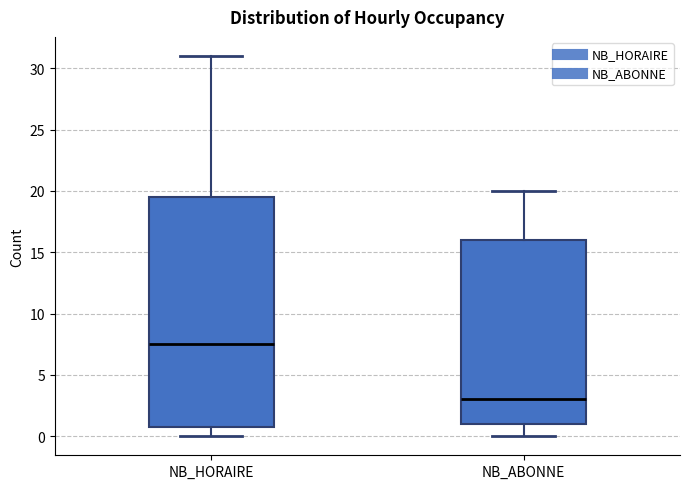

Reading left to right, transcribe this box plot: for each box, give where its median line is, the range the box spans, and where its two whiskers end, as read against the y-axis. The values are not printed on the chart, so give them approximately, as read against the axis.

NB_HORAIRE: median 7.5, box 1.0 to 19.5, whiskers 0.0 to 31.0
NB_ABONNE: median 3.0, box 1.0 to 16.0, whiskers 0.0 to 20.0